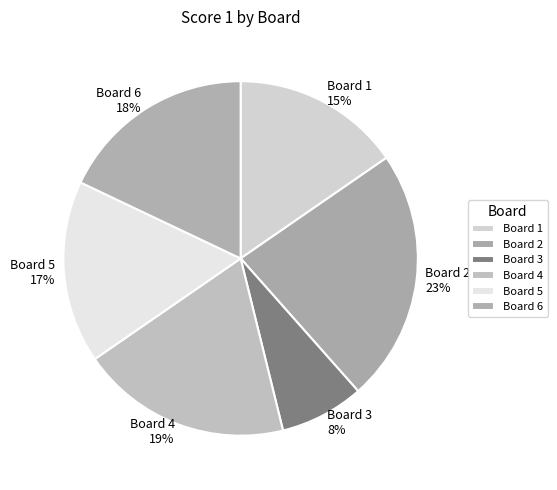

To the nearest percent, what is the combined percentage of Board 1 and Board 3?

23%